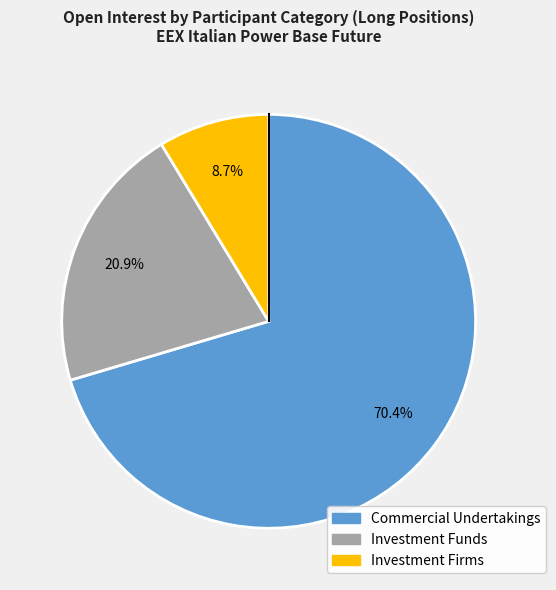

Which slice is the smallest?

Investment Firms